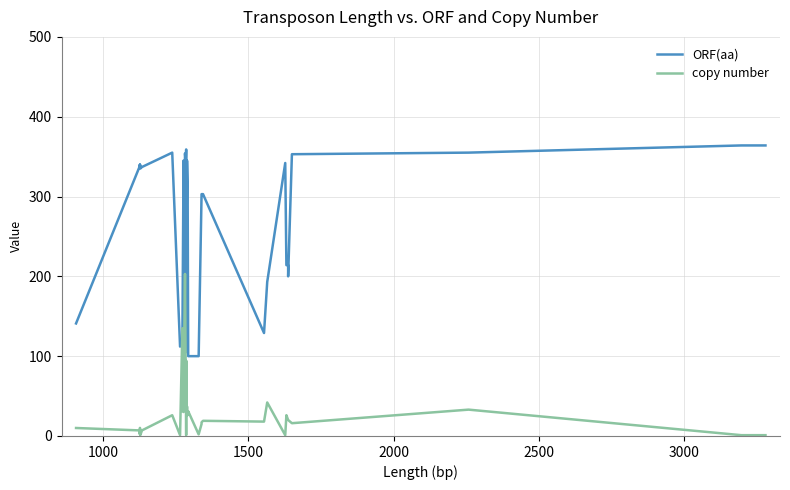

Is the value of copy number at 1500 greater than the value of ORF(aa) at 26?

No